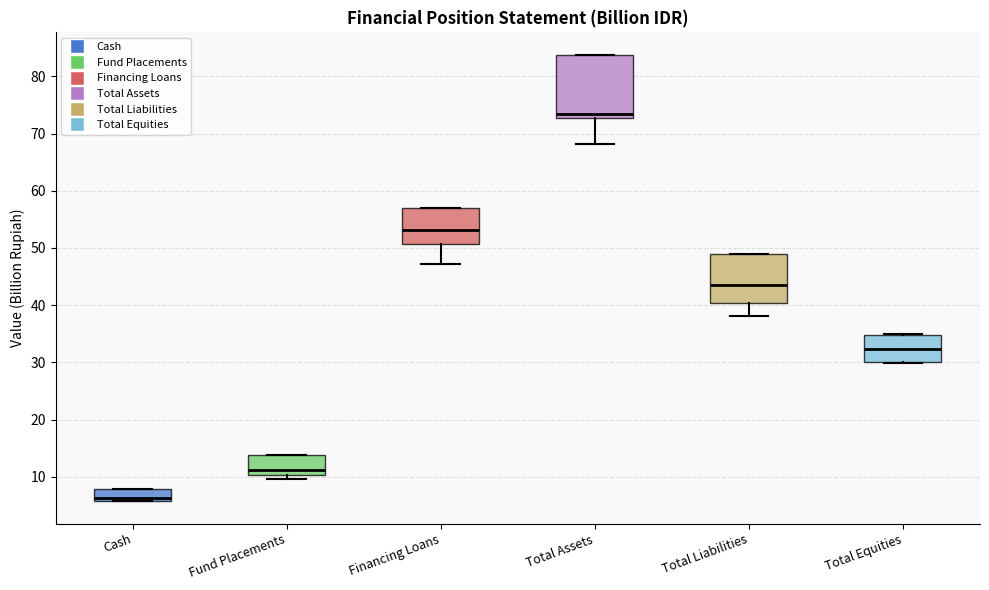

Which box has the highest median line?

Total Assets